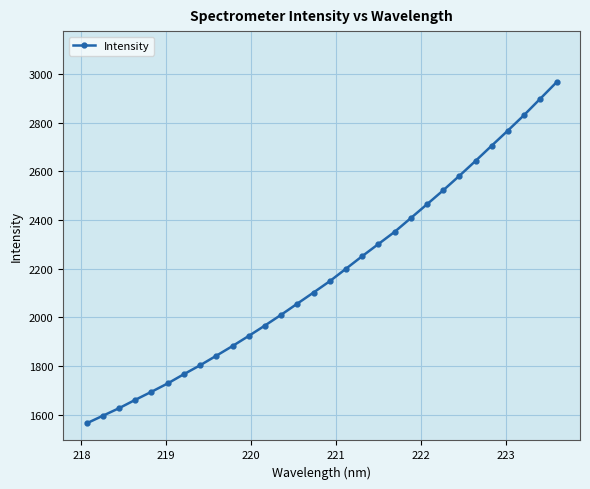

What is the difference between the maximum and minimum values?

1401.9